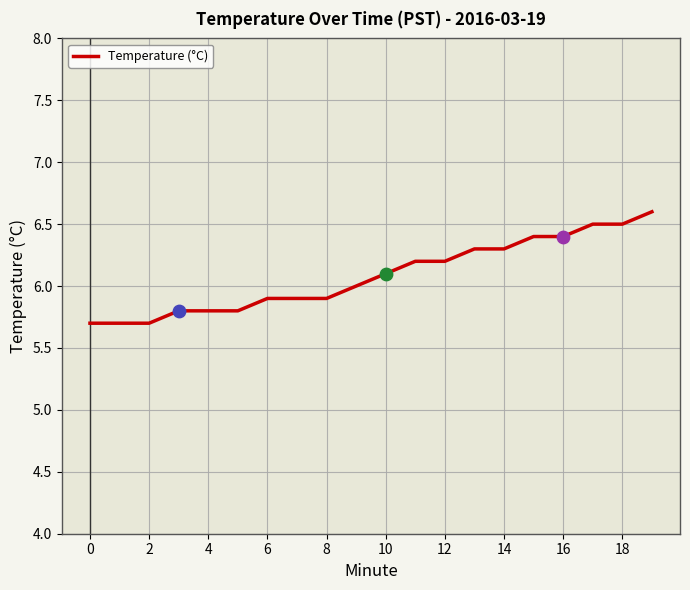

What is the difference between the maximum and minimum values?

0.9